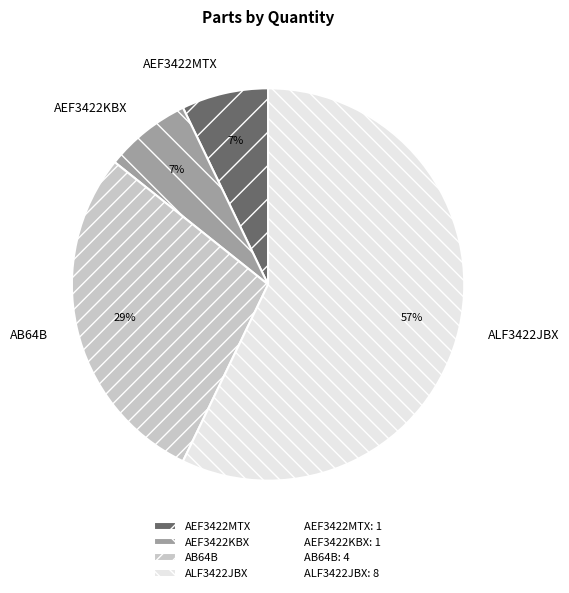

Which category has the biggest portion of the pie?

ALF3422JBX